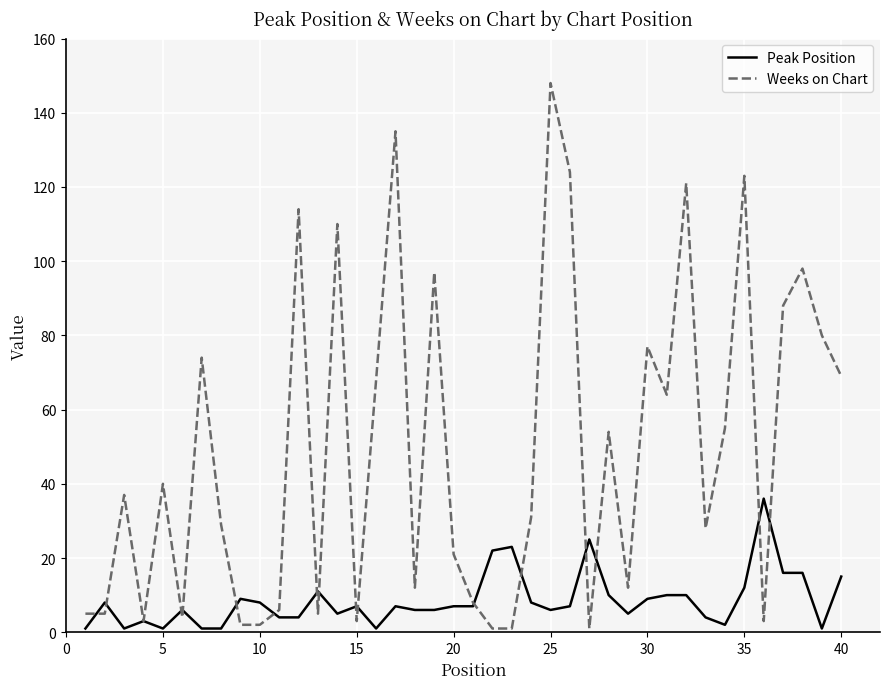

Which series has the widest spread of values?

Weeks on Chart